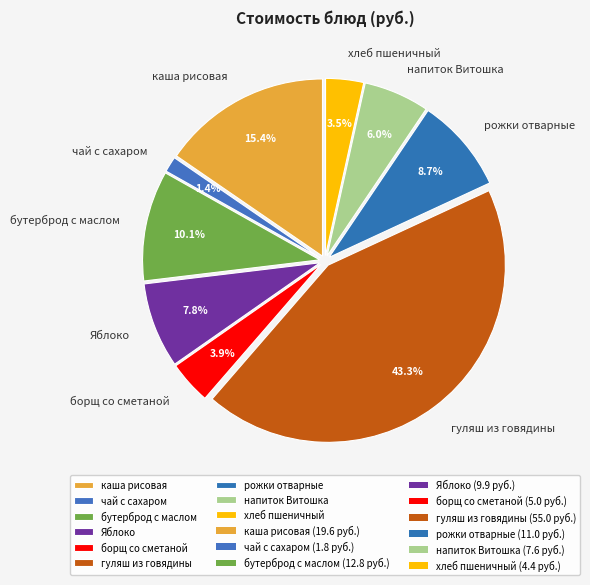

To the nearest percent, what is the average slice percentage?

11%